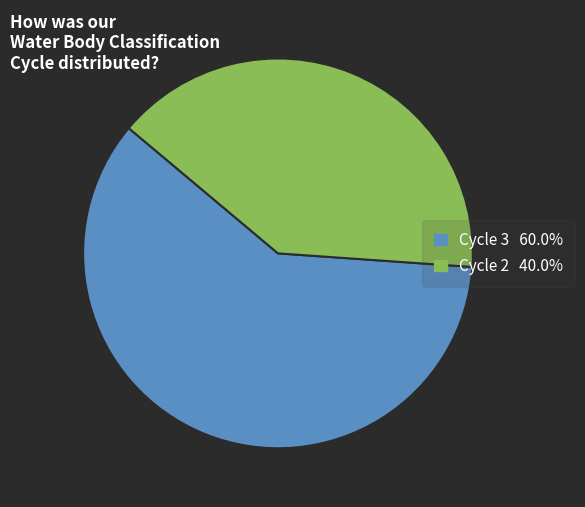

Is the sum of Cycle 3 and Cycle 2 greater than half?

Yes